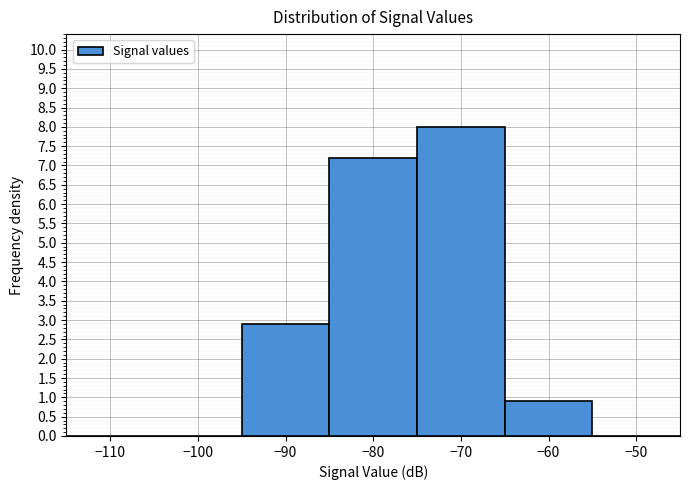

Reading left to right, list every bar in this chart as the range it spans on the x-axis followed by its height. The values are not printed on the chart, so give them approximately, as read against the axis.

-115 to -105: 0
-105 to -95: 0
-95 to -85: 2.9
-85 to -75: 7.2
-75 to -65: 8.0
-65 to -55: 0.9
-55 to -45: 0